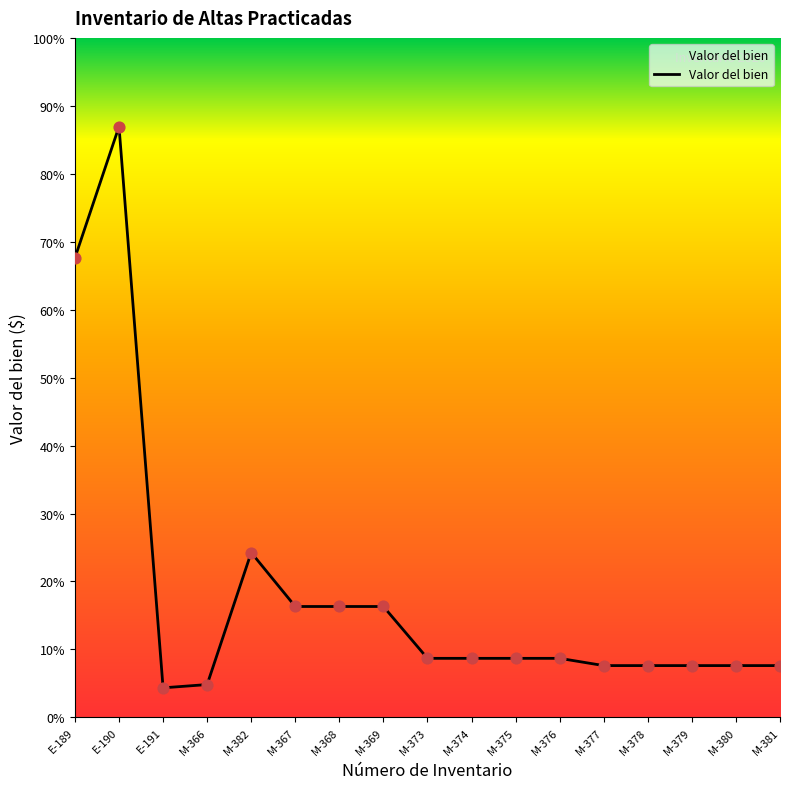

Is this an area chart (filled region under the line)?

Yes